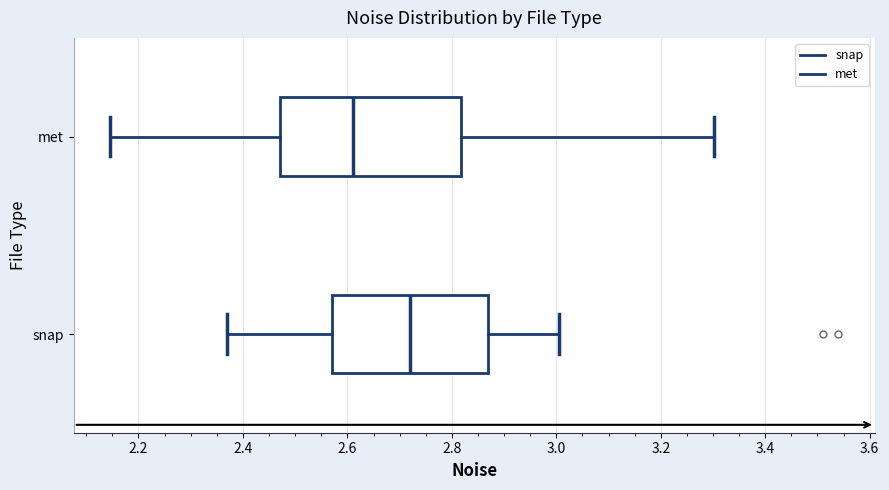

Reading bottom to top, transcribe this box plot: for each box, give where its median line is, the range the box spans, and where its two whiskers end, as read against the x-axis. The values are not printed on the chart, so give them approximately, as read against the axis.

snap: median 2.72, box 2.58 to 2.88, whiskers 2.36 to 3.00
met: median 2.60, box 2.48 to 2.82, whiskers 2.14 to 3.30